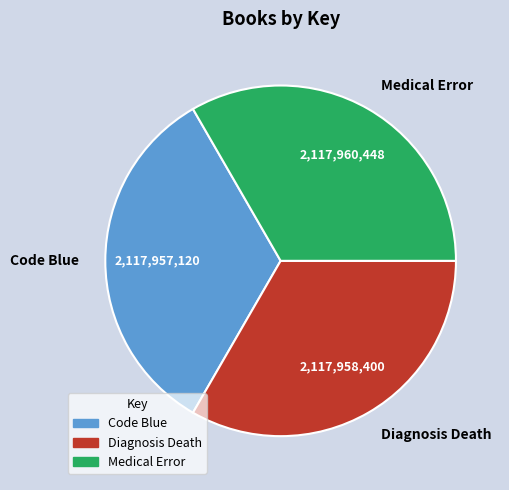

Approximately how many times larger is the value at Diagnosis Death compared to Code Blue?

1.0